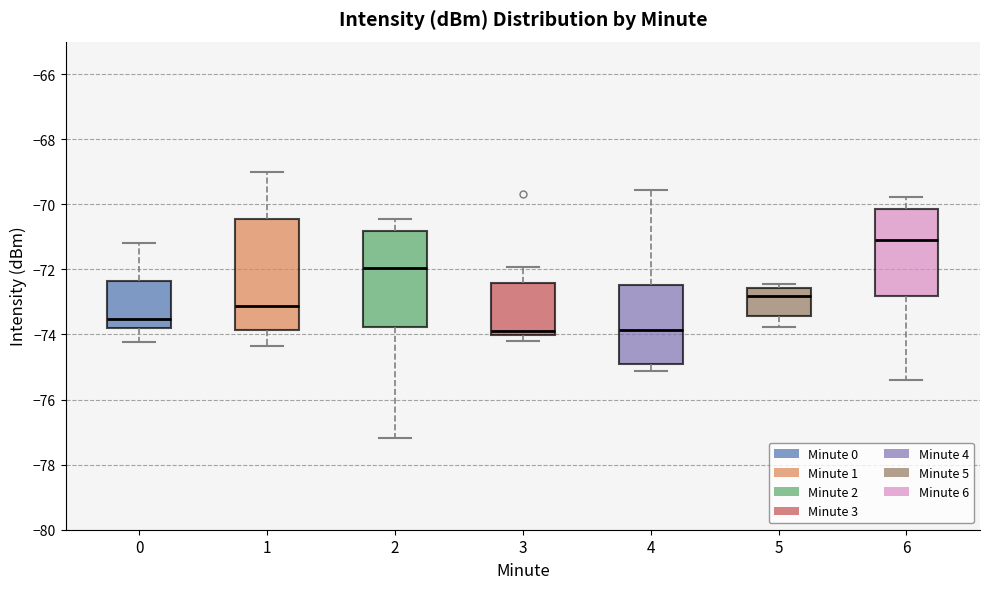

Reading left to right, transcribe this box plot: for each box, give where its median line is, the range the box spans, and where its two whiskers end, as read against the y-axis. The values are not printed on the chart, so give them approximately, as read against the axis.

0: median -73.6, box -73.8 to -72.4, whiskers -74.2 to -71.2
1: median -73.2, box -73.8 to -70.4, whiskers -74.4 to -69.0
2: median -72.0, box -73.8 to -70.8, whiskers -77.2 to -70.4
3: median -74.0 (just above the box's lower edge), box -74.0 to -72.4, whiskers -74.2 to -72.0
4: median -73.8, box -74.8 to -72.4, whiskers -75.2 to -69.6
5: median -72.8, box -73.4 to -72.6, whiskers -73.8 to -72.4
6: median -71.0, box -72.8 to -70.2, whiskers -75.4 to -69.8